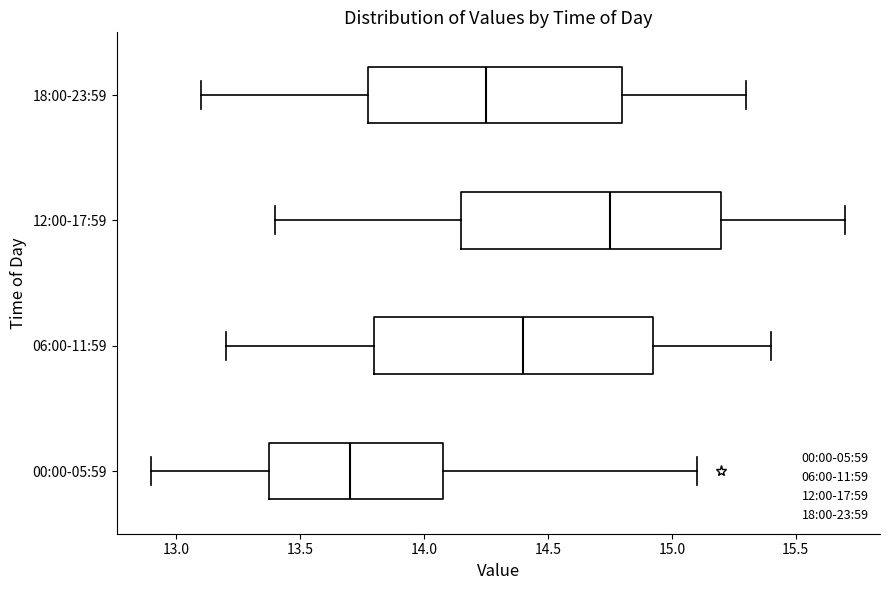

Reading bottom to top, read every box against the x-axis: the position of its median line, the range the box covers, and the ends of its whiskers. The values are not printed on the chart, so give them approximately, as read against the axis.

00:00-05:59: median 13.70, box 13.40 to 14.10, whiskers 12.90 to 15.10
06:00-11:59: median 14.40, box 13.80 to 14.95, whiskers 13.20 to 15.40
12:00-17:59: median 14.75, box 14.15 to 15.20, whiskers 13.40 to 15.70
18:00-23:59: median 14.25, box 13.80 to 14.80, whiskers 13.10 to 15.30